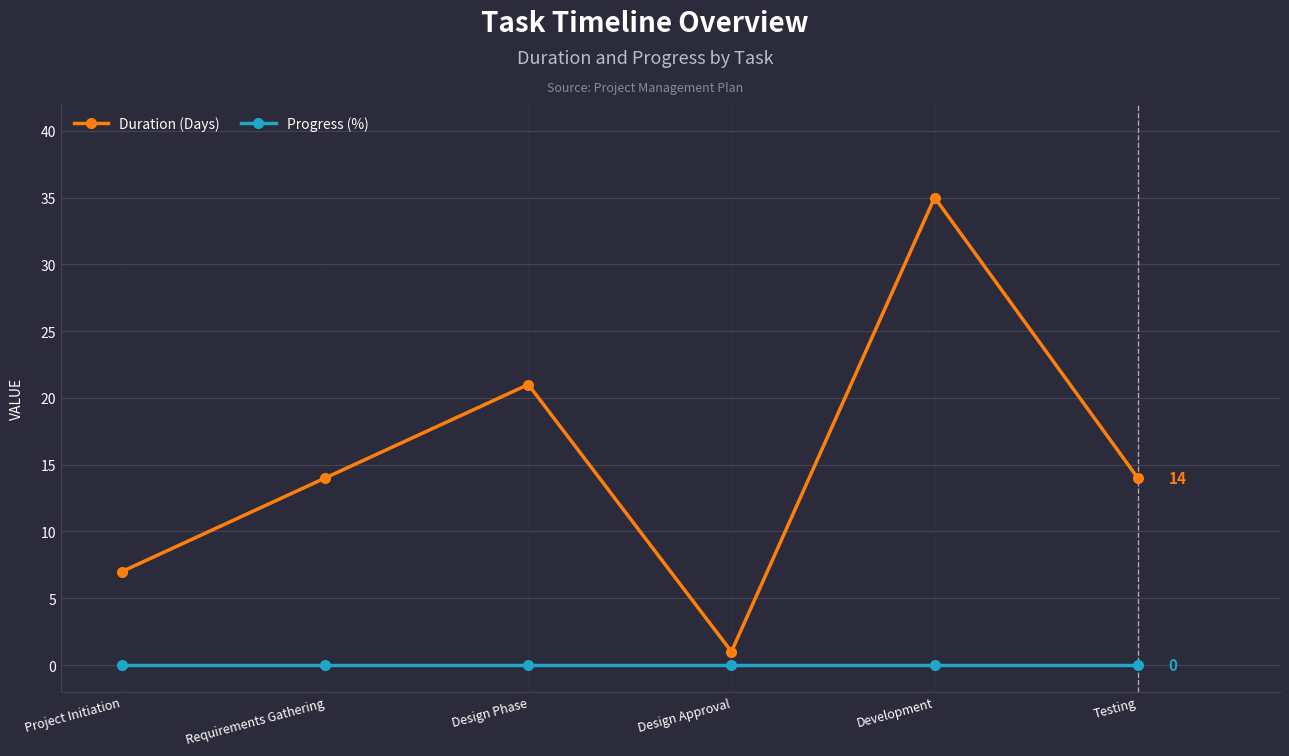

Reading right to left, transcribe all the data shown in this chart.

Duration (Days): Testing=14	Development=35	Design Approval=1	Design Phase=21	Requirements Gathering=14	Project Initiation=7
Progress (%): Testing=0	Development=0	Design Approval=0	Design Phase=0	Requirements Gathering=0	Project Initiation=0